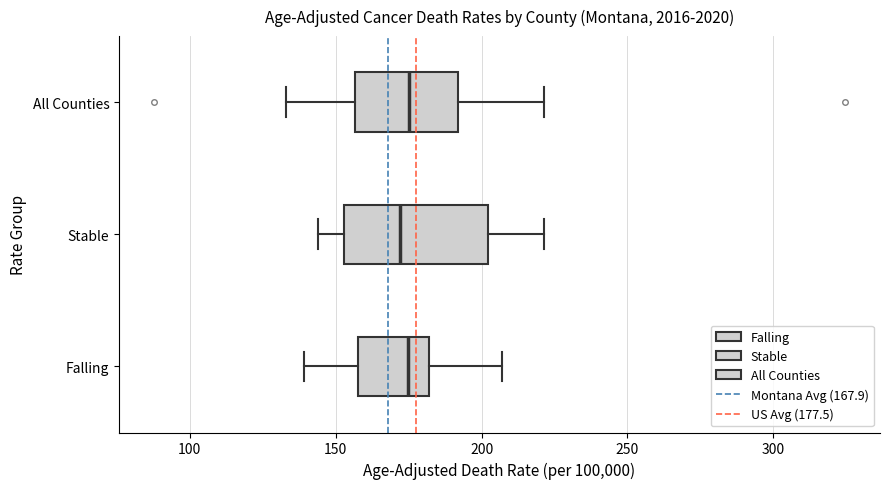

Which box is the widest, from its left edge to its right edge?

Stable